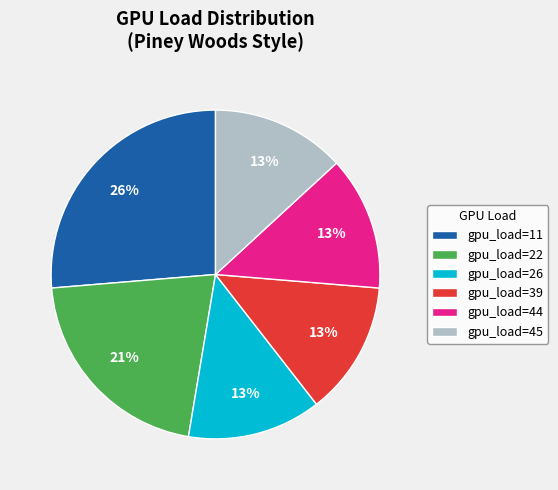

Approximately how many times larger is the value at gpu_load=11 compared to gpu_load=45?

2.0